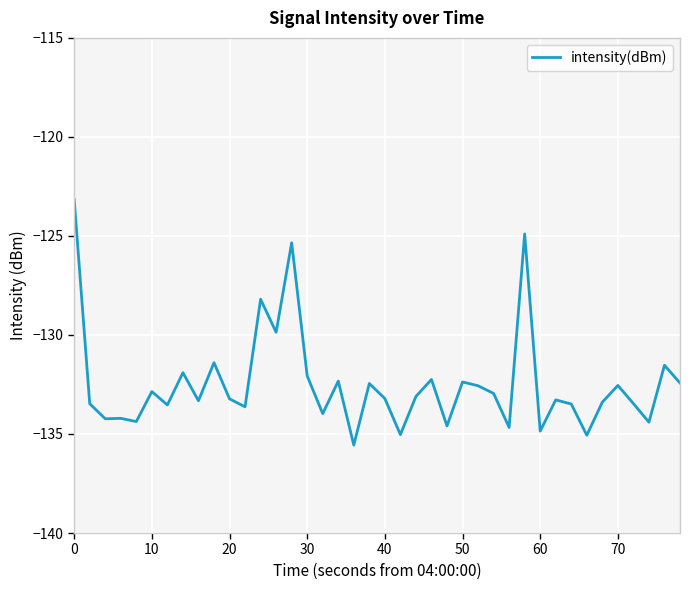

What is the difference between the maximum and minimum values?

12.4